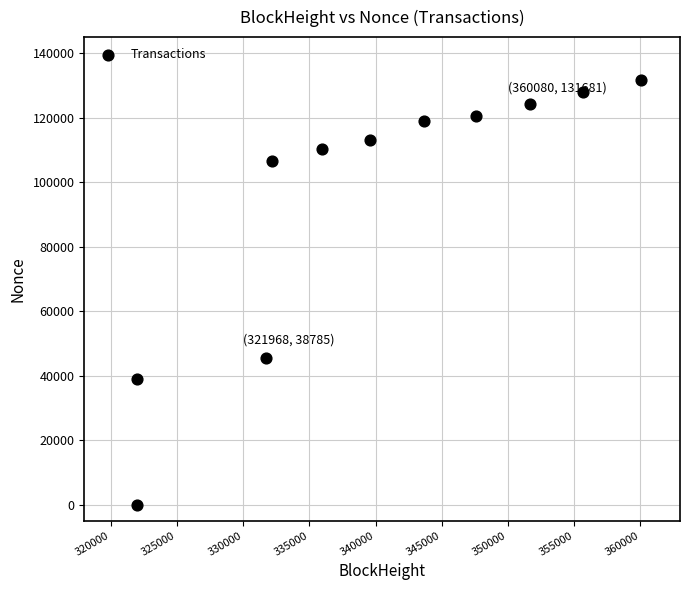

What is the average Y value?

94333